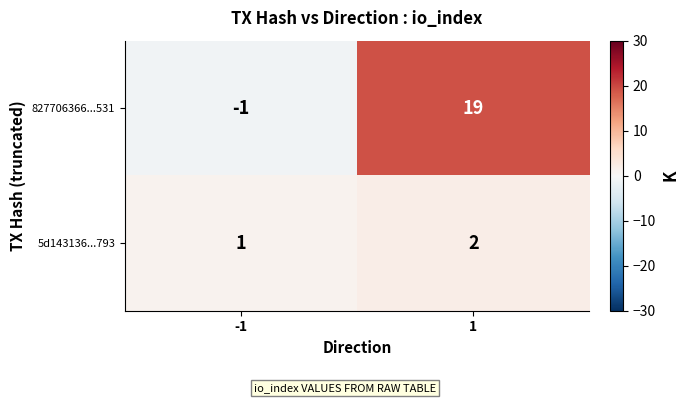

At which category is the sum across all series the highest?

1